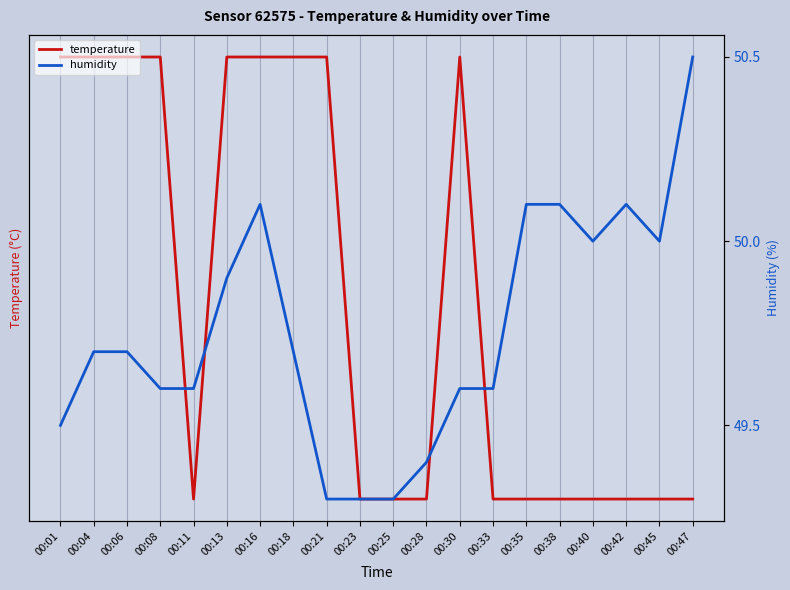

Where is the first local maximum for temperature?

00:30